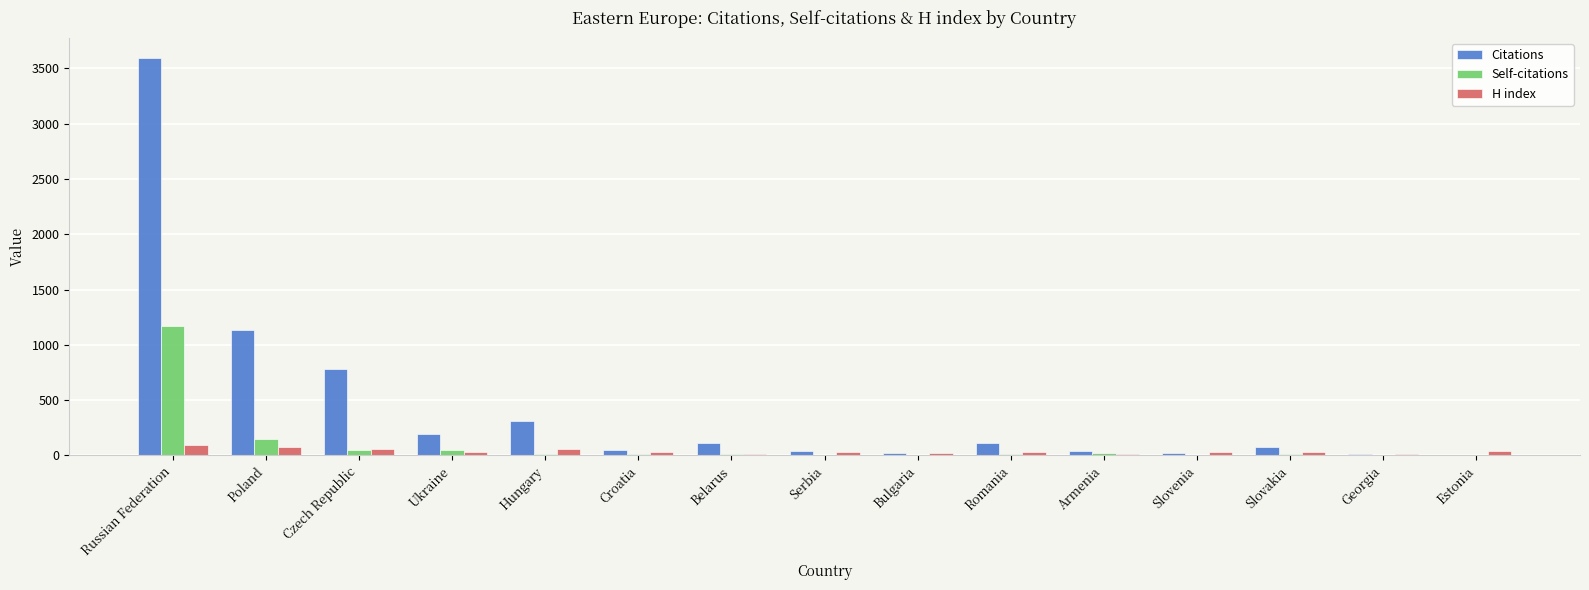

Is it true that Self-citations equals 0 at Georgia?

True